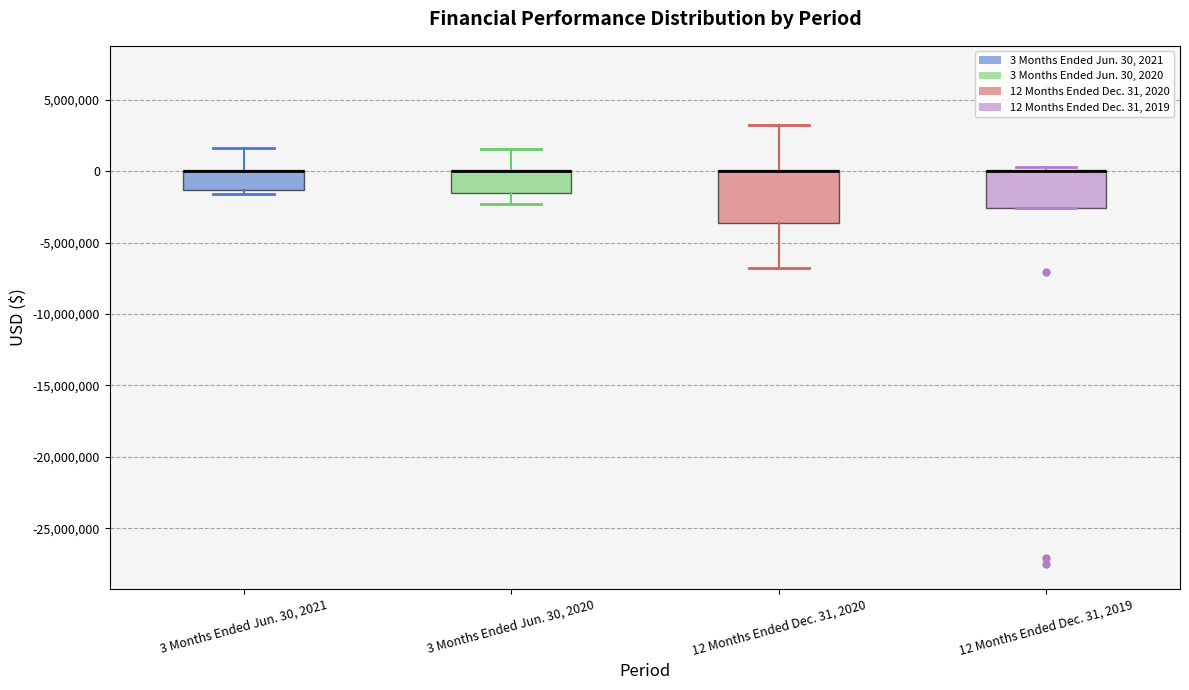

Where is the lower edge of the box for 3 Months Ended Jun. 30, 2020 on the y-axis? The values are not printed on the chart, so give them approximately, as read against the axis.

-1500000